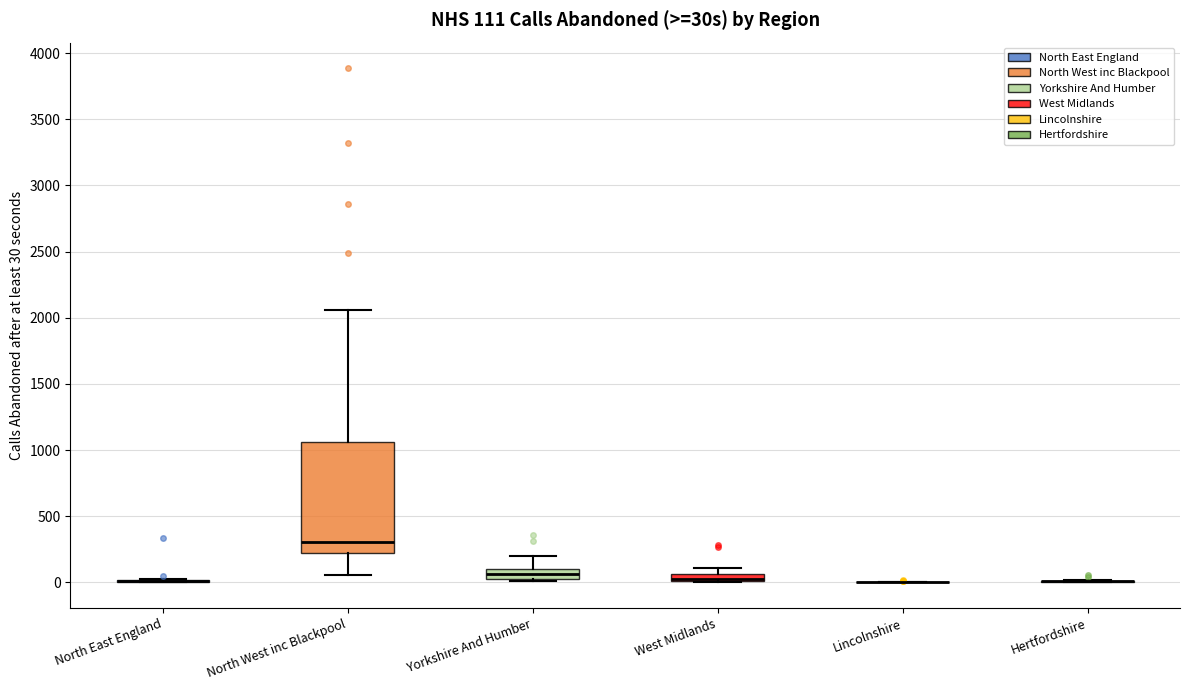

Comparing the boxes themselves (not the whiskers), which one is the tallest?

North West inc Blackpool